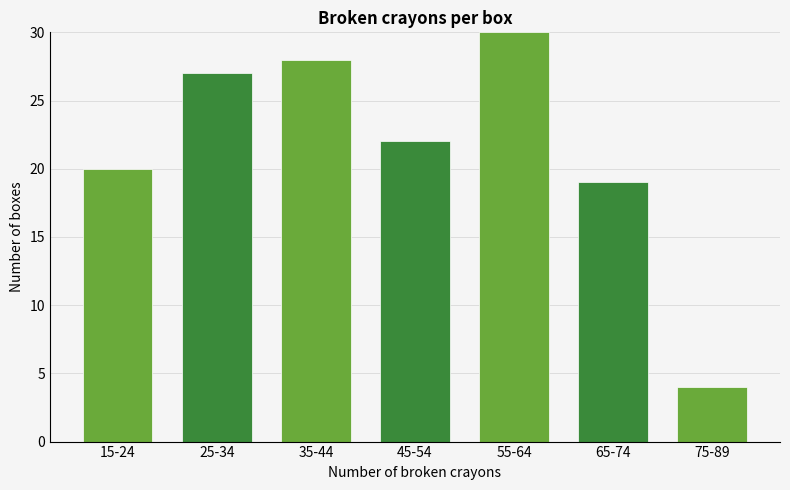

Reading right to left, list all the values displayed in this chart.

4	19	30	22	28	27	20